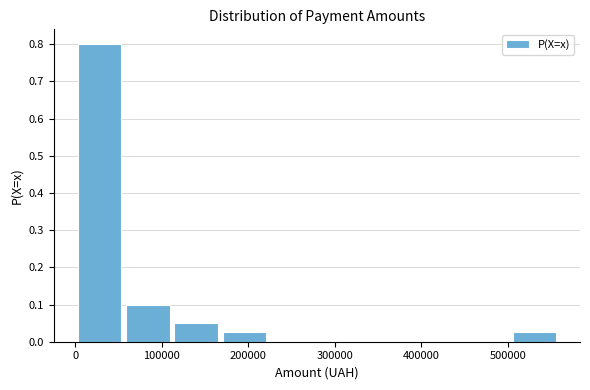

How tall is the bar that spans 0 to 60000 on the x-axis? Neither the bar edges nor the heights are printed on the chart, so give them approximately, as read against the axes.

0.80